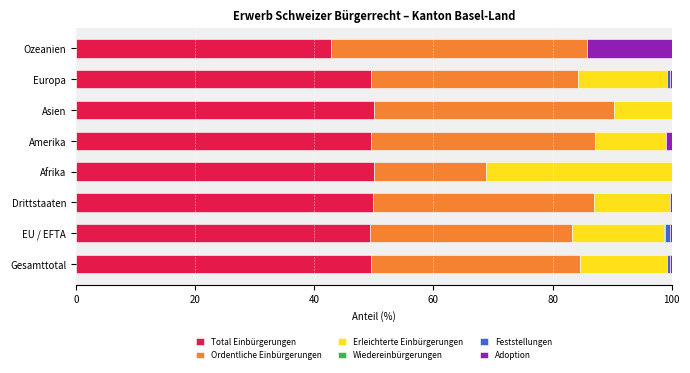

What is the maximum value for Total Einbürgerungen?

50.0